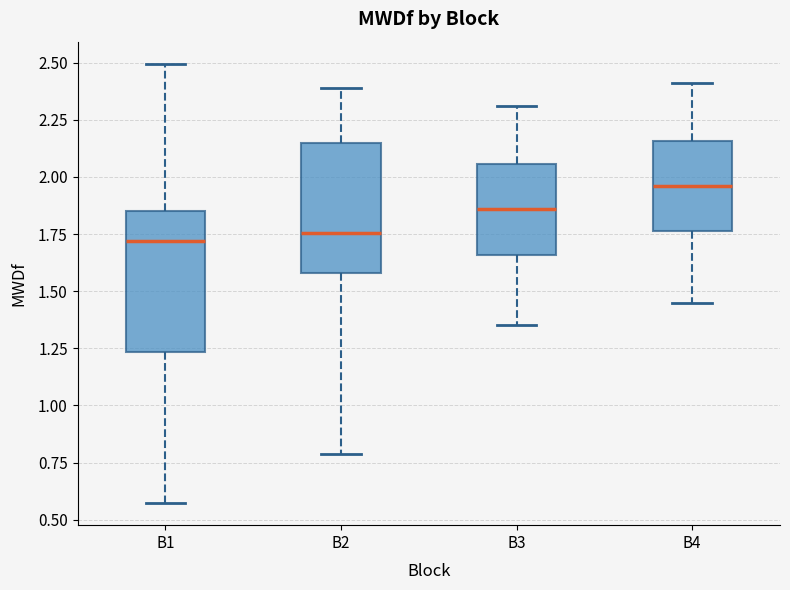

Reading left to right, read every box against the y-axis: the position of its median line, the range the box covers, and the ends of its whiskers. The values are not printed on the chart, so give them approximately, as read against the axis.

B1: median 1.70, box 1.25 to 1.85, whiskers 0.55 to 2.50
B2: median 1.75, box 1.60 to 2.15, whiskers 0.80 to 2.40
B3: median 1.85, box 1.65 to 2.05, whiskers 1.35 to 2.30
B4: median 1.95, box 1.75 to 2.15, whiskers 1.45 to 2.40